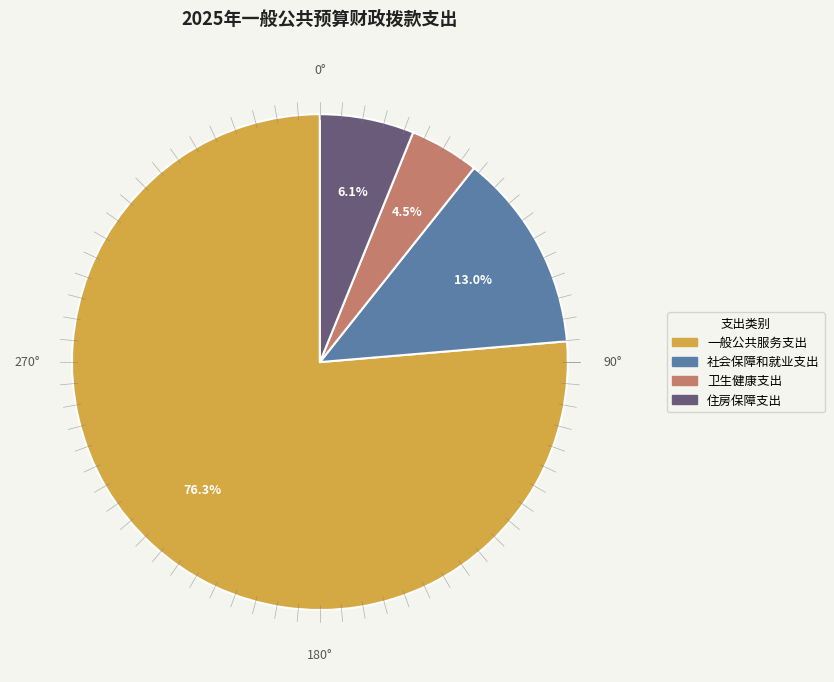

What is the smallest slice in the pie chart?

卫生健康支出